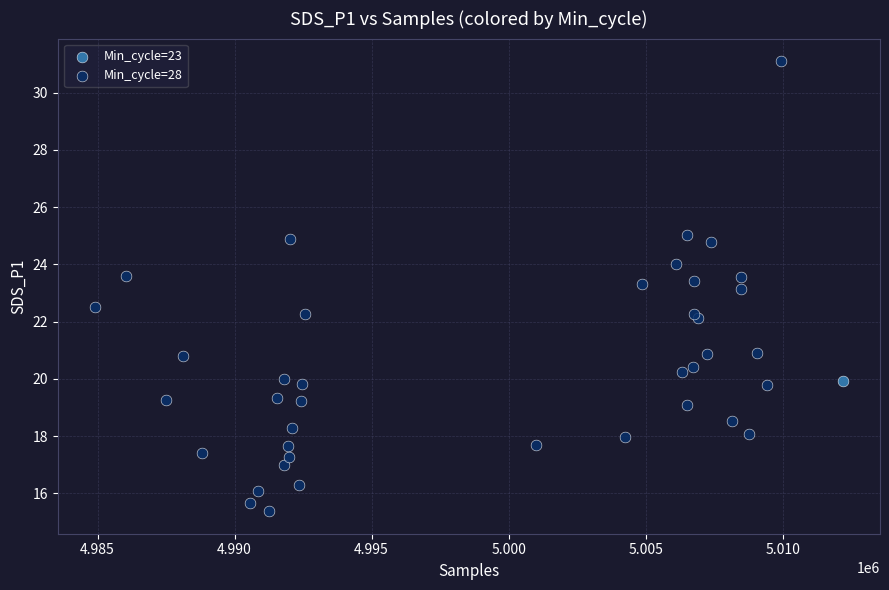

What are all the series names shown in the legend?

Min_cycle=23, Min_cycle=28